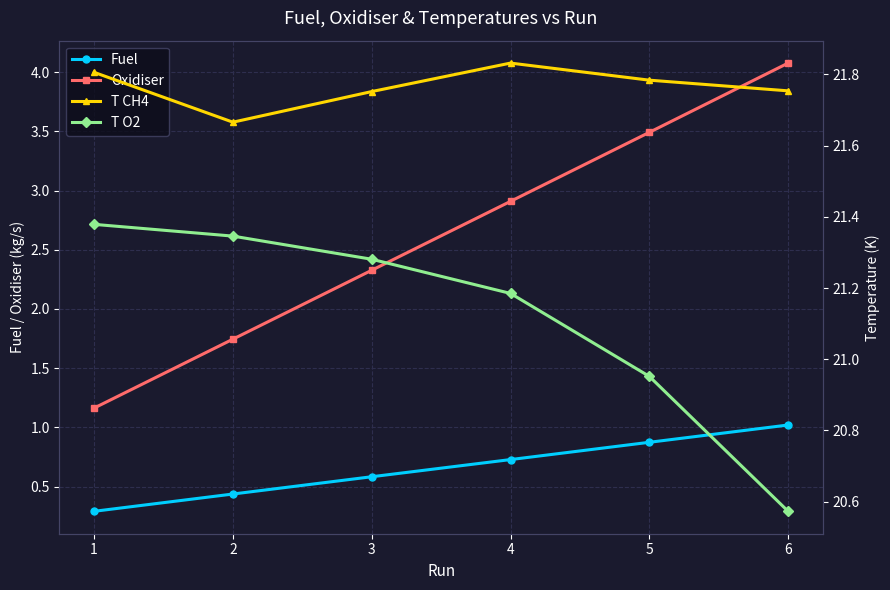

At how many categories does at least one series exceed 1?

6